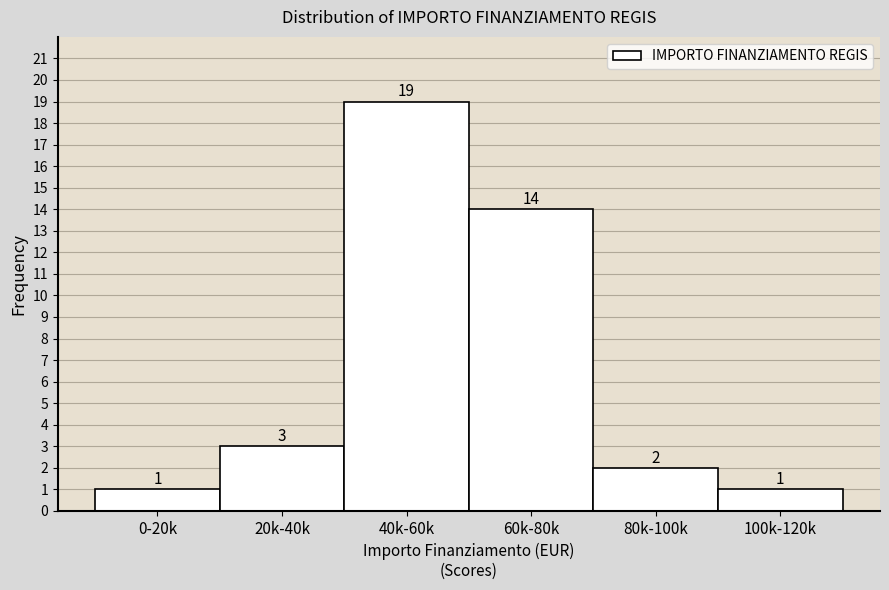

Reading left to right, transcribe all the data shown in this chart.

0-20k=1	20k-40k=3	40k-60k=19	60k-80k=14	80k-100k=2	100k-120k=1